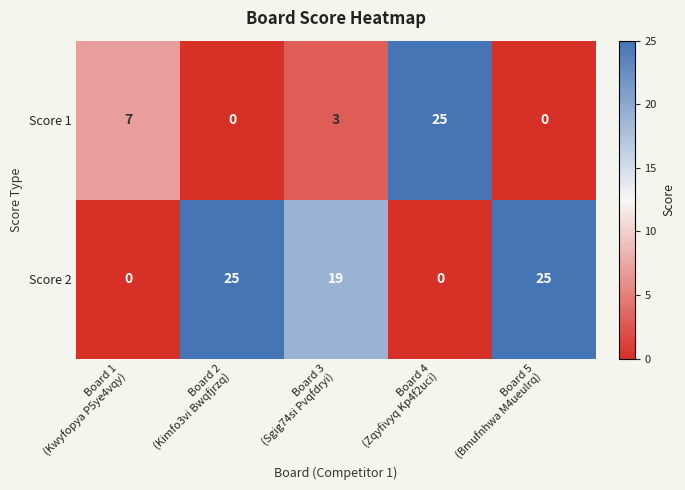

Count the Score 1 values in the range 0 to 7.

4